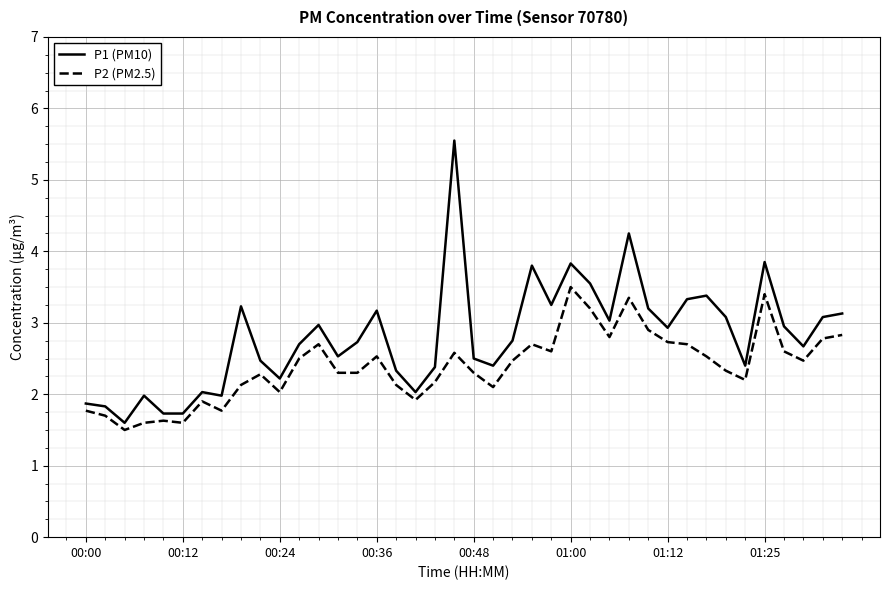

How many distinct data groups are displayed?

2